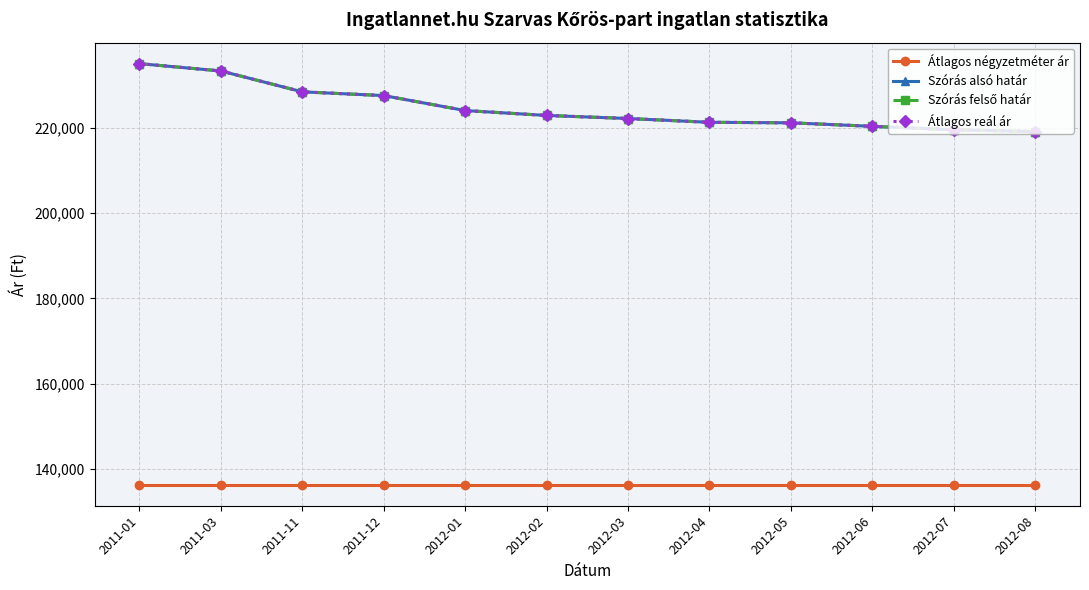

What is the label of the 11th point from the right?

2011-03